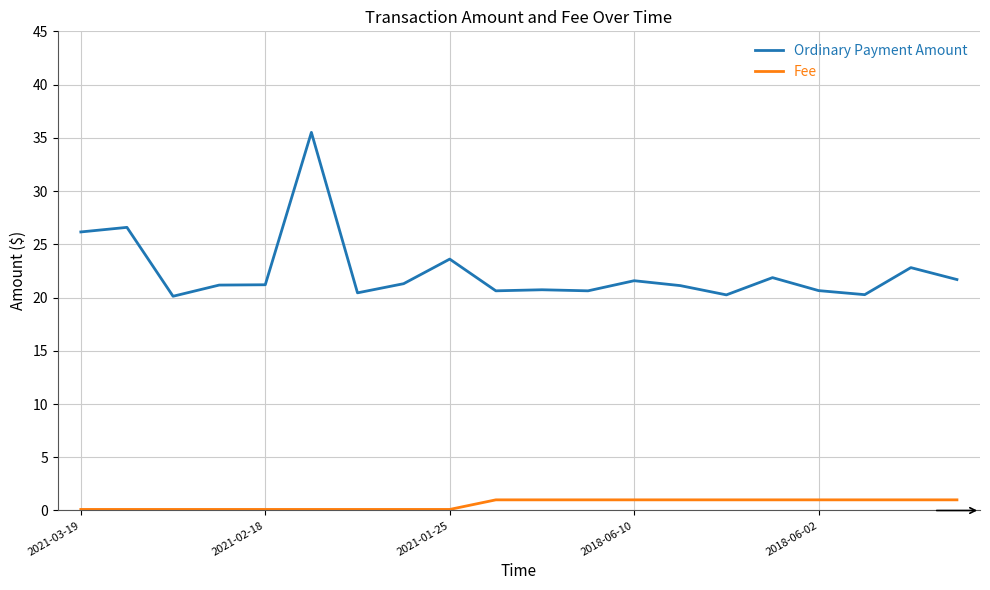

At how many categories does at least one series exceed 25?

3